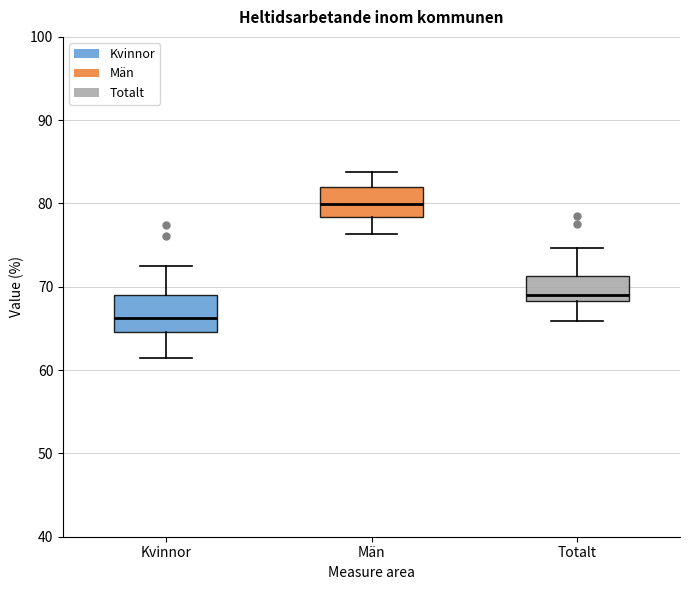

Where does the lower whisker of the box for Totalt end on the y-axis? The values are not printed on the chart, so give them approximately, as read against the axis.

66